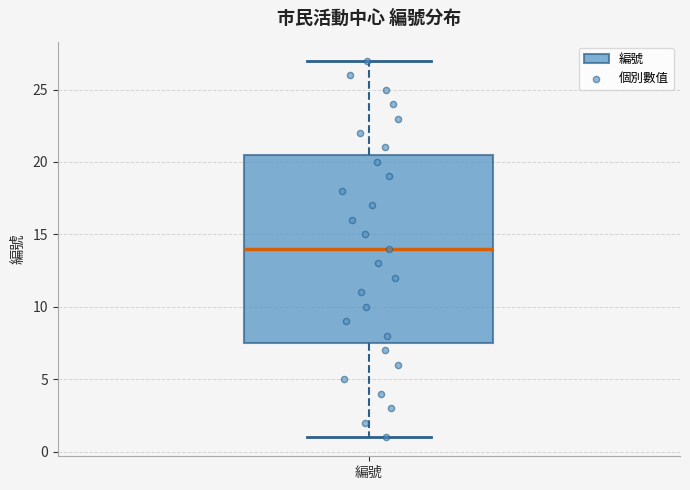

Where is the lower edge of the box for 編號 on the y-axis? The values are not printed on the chart, so give them approximately, as read against the axis.

7.5